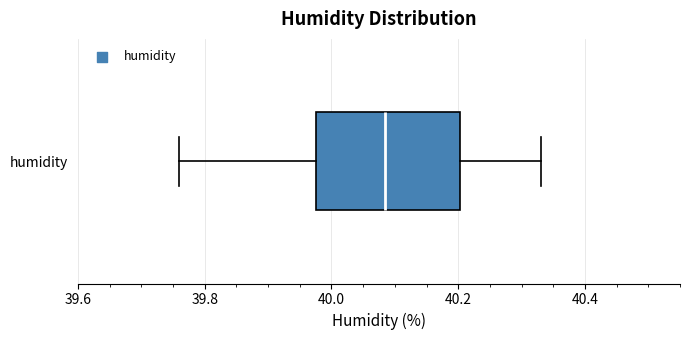

Where is the right edge of the box for humidity on the x-axis? The values are not printed on the chart, so give them approximately, as read against the axis.

40.20